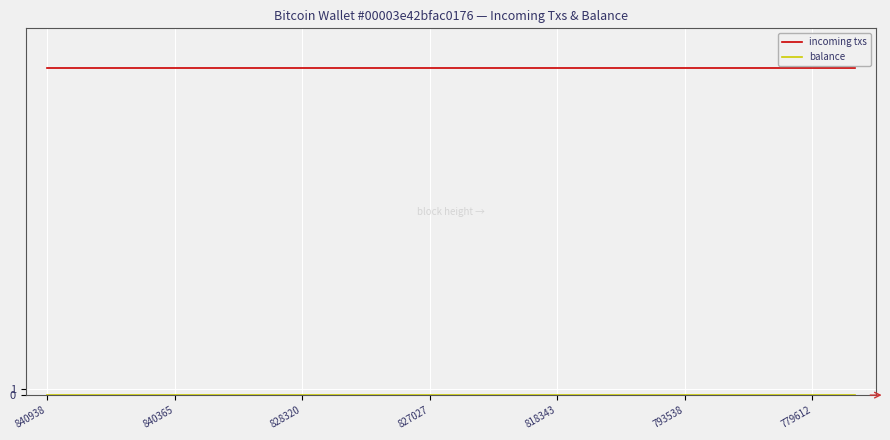

What is the minimum value for incoming txs?

58